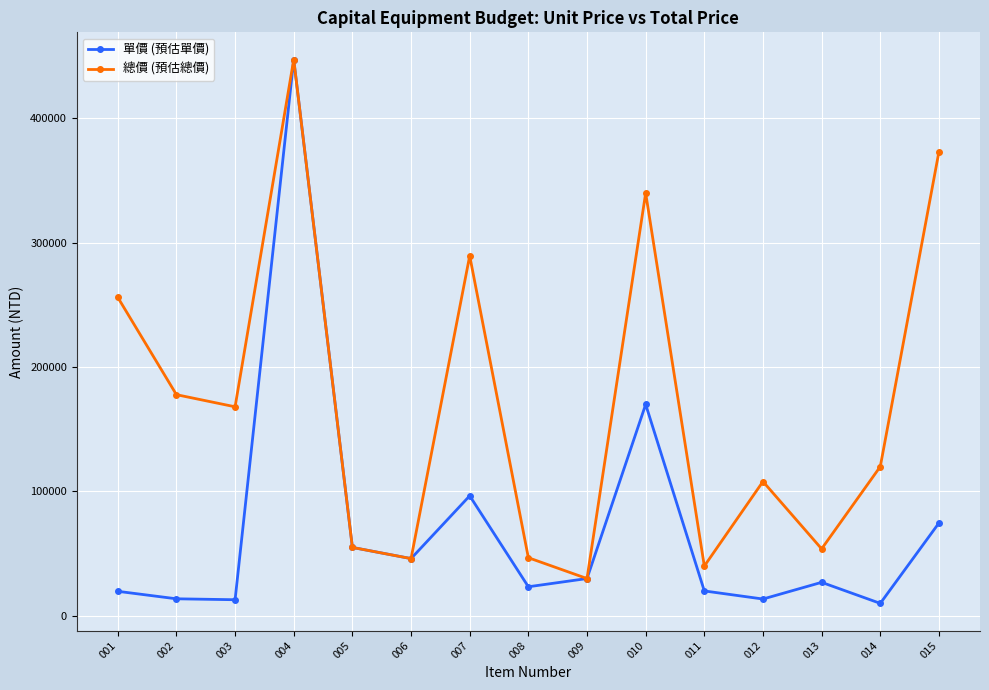

What is the minimum value shown in the chart?

10000